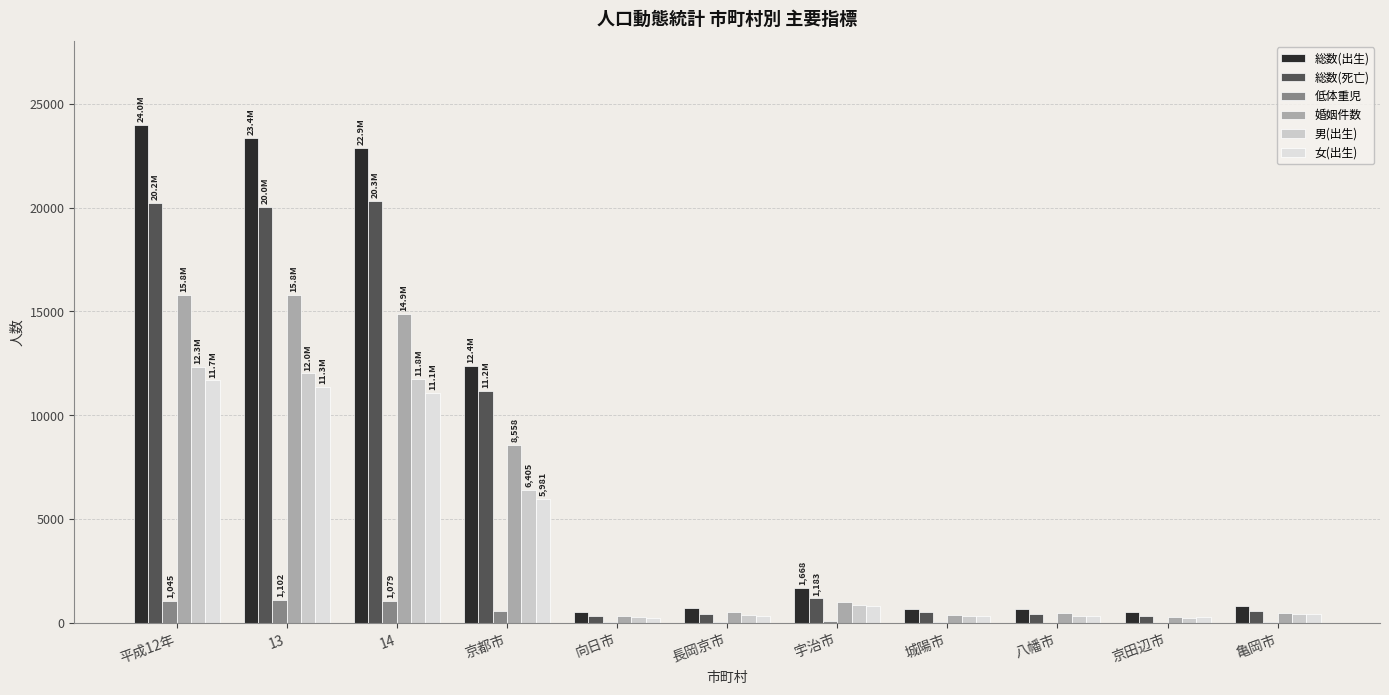

What is the minimum value for 総数(出生)?

528